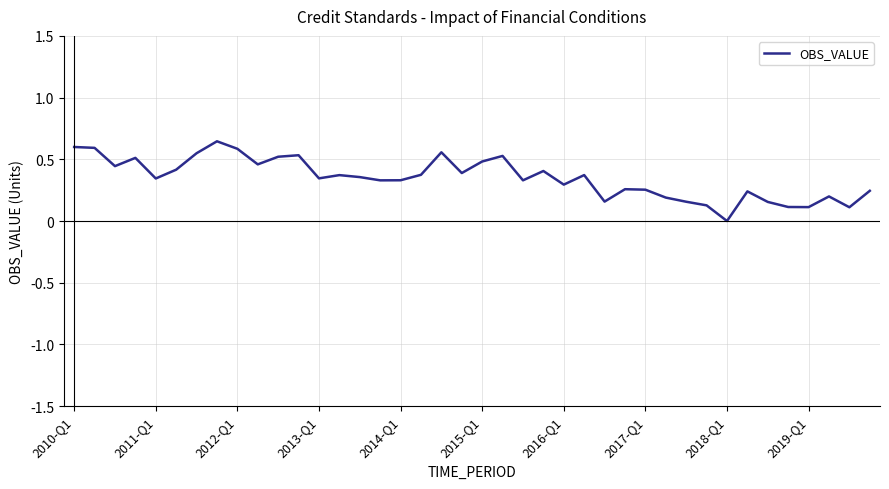

How many lines are shown in the chart?

1